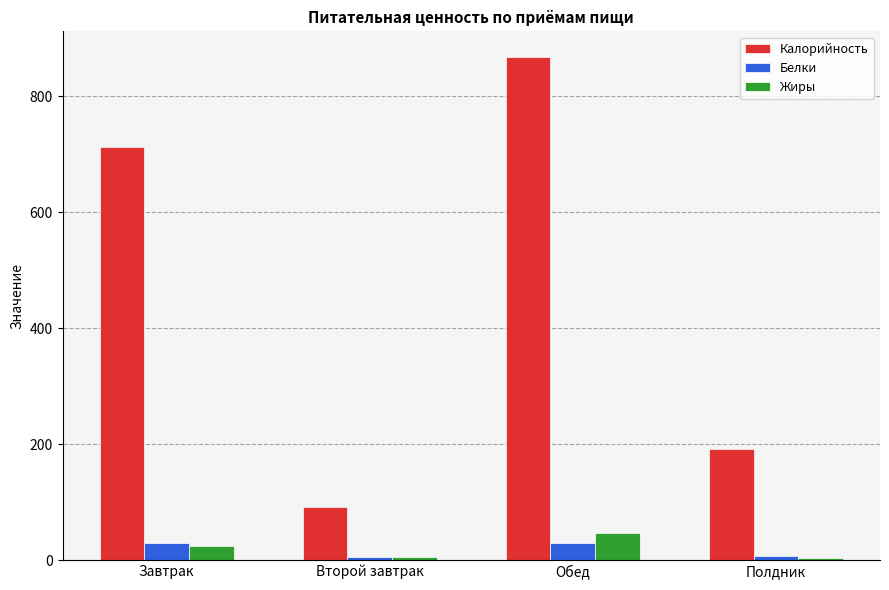

At which label does Белки first exceed 29?

Завтрак